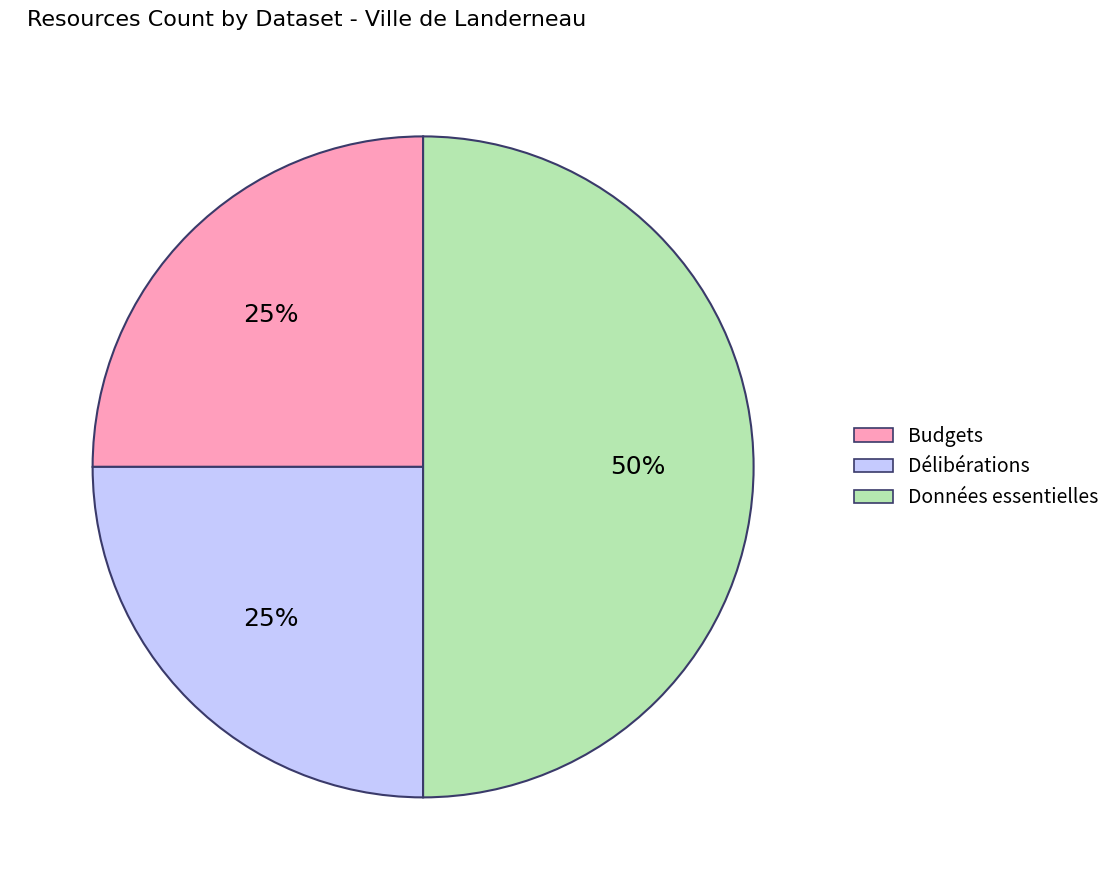

To the nearest percent, what is the average slice percentage?

33%